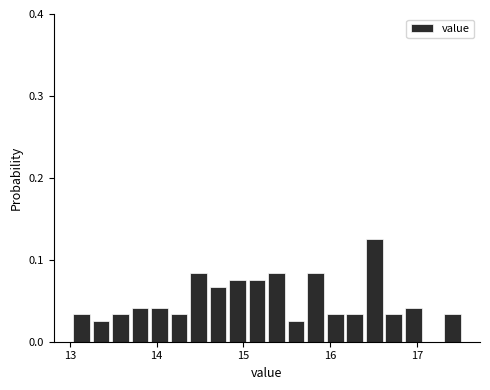

Read against the x-axis, roughly where is the centre of the tallest bar?

16.5